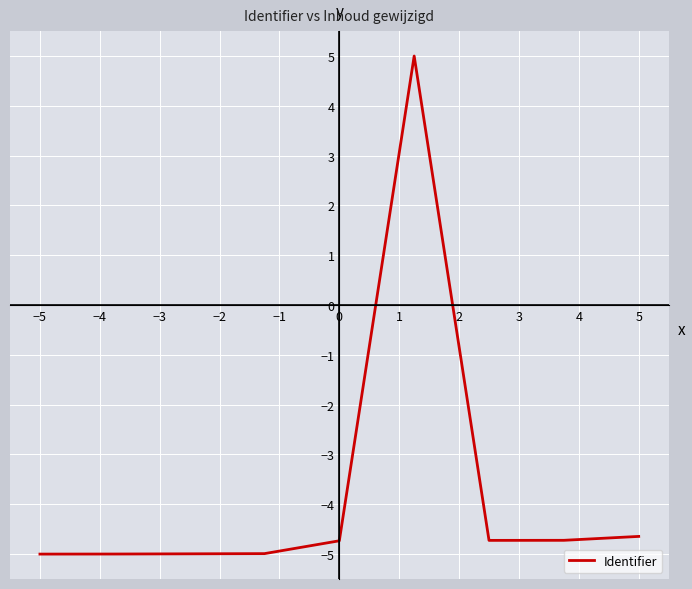

What is the minimum value shown in the chart?

-5.0